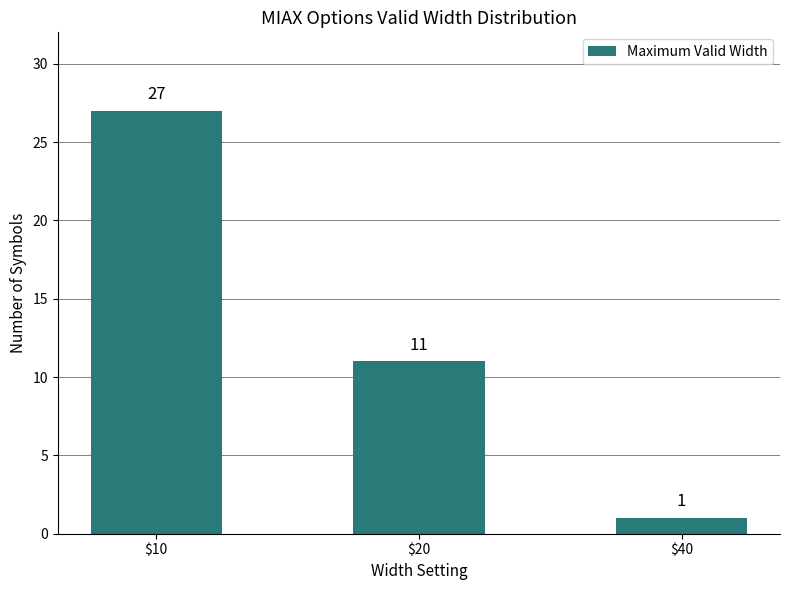

How many bars are there in total?

3